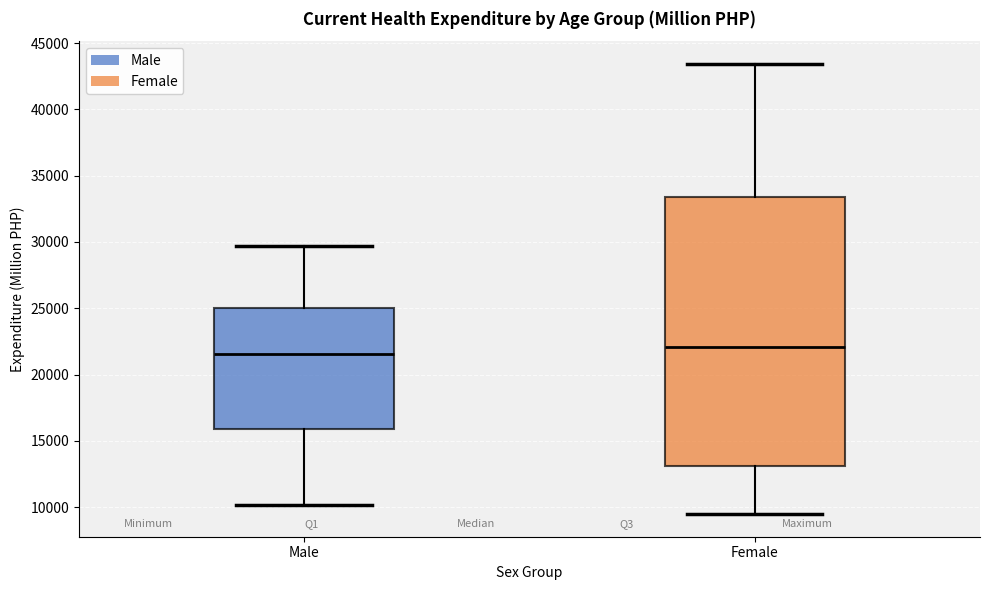

Where does the median line of the box for Female sit on the y-axis? The values are not printed on the chart, so give them approximately, as read against the axis.

22000